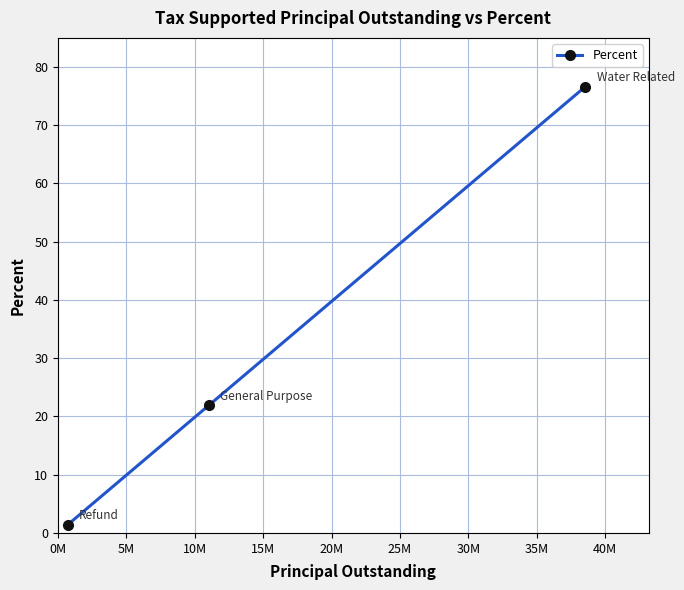

What is the value of the 3rd point from the left?

76.7